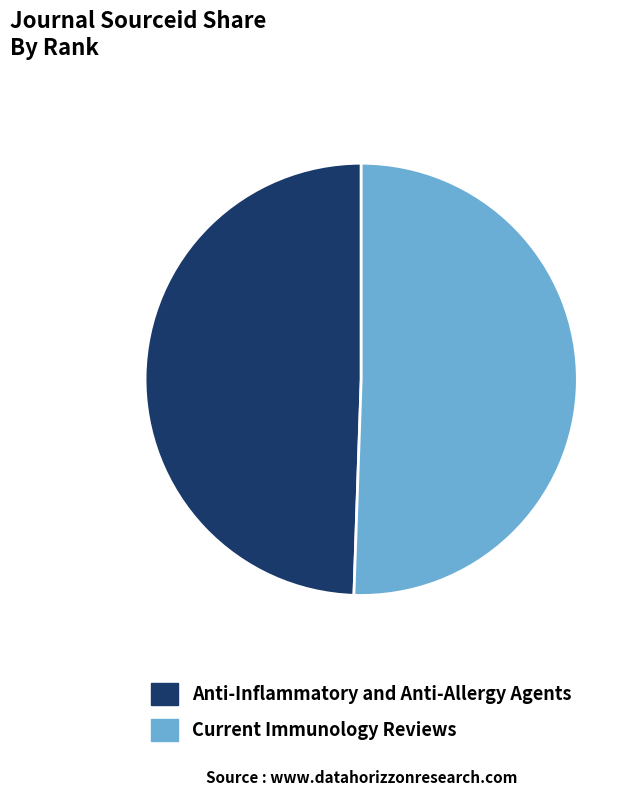

The Current Immunology Reviews slice represents 39% of the pie. True or false?

False